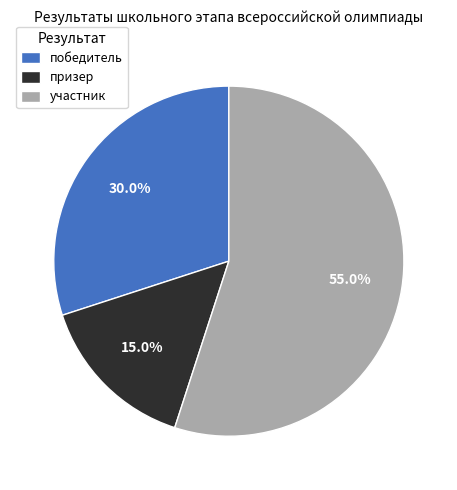

Rank the categories by value from highest to lowest.

участник, победитель, призер